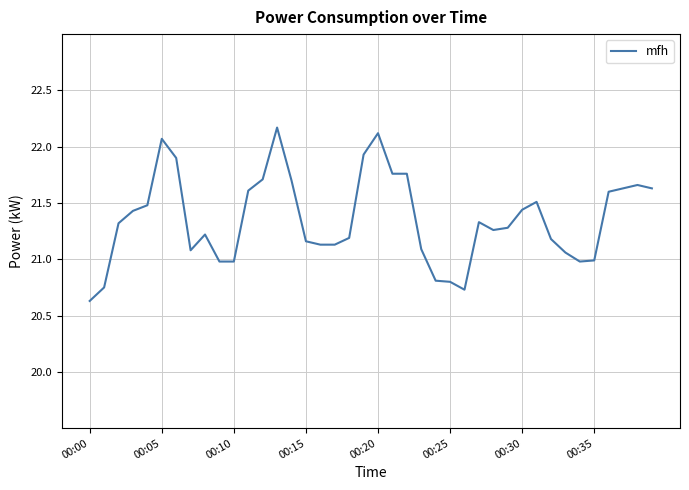

What is the difference between the maximum and minimum values?

1.5